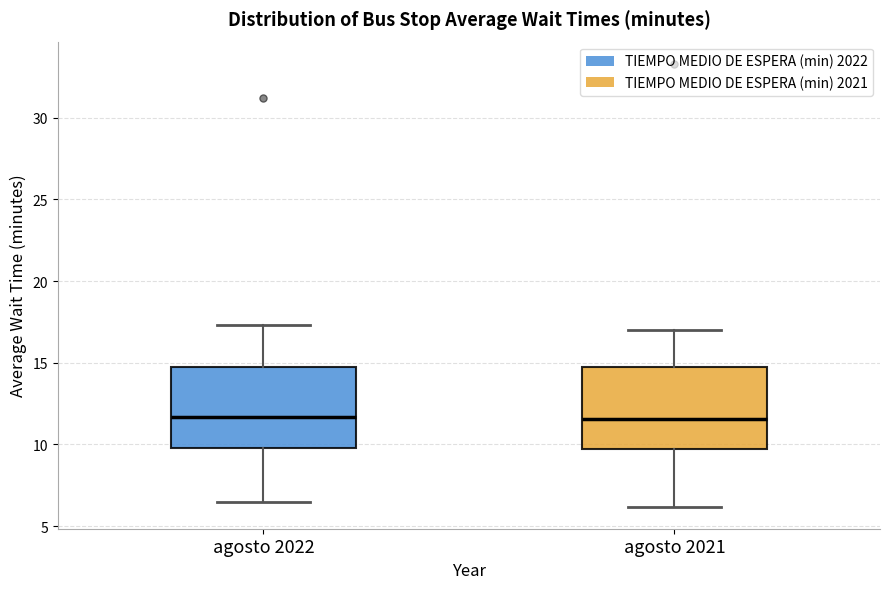

Reading left to right, transcribe this box plot: for each box, give where its median line is, the range the box spans, and where its two whiskers end, as read against the y-axis. The values are not printed on the chart, so give them approximately, as read against the axis.

agosto 2022: median 11.5, box 10.0 to 14.5, whiskers 6.5 to 17.5
agosto 2021: median 11.5, box 10.0 to 14.5, whiskers 6.0 to 17.0